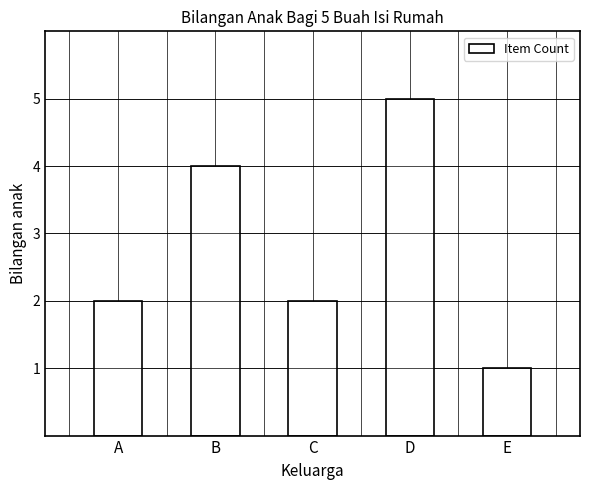

What is the average value?

3